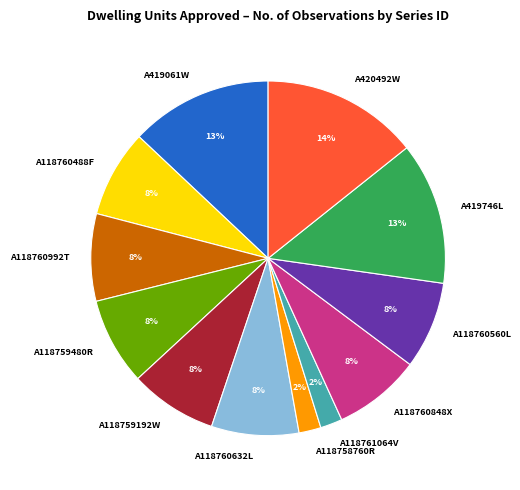

Which category has the biggest portion of the pie?

A420492W